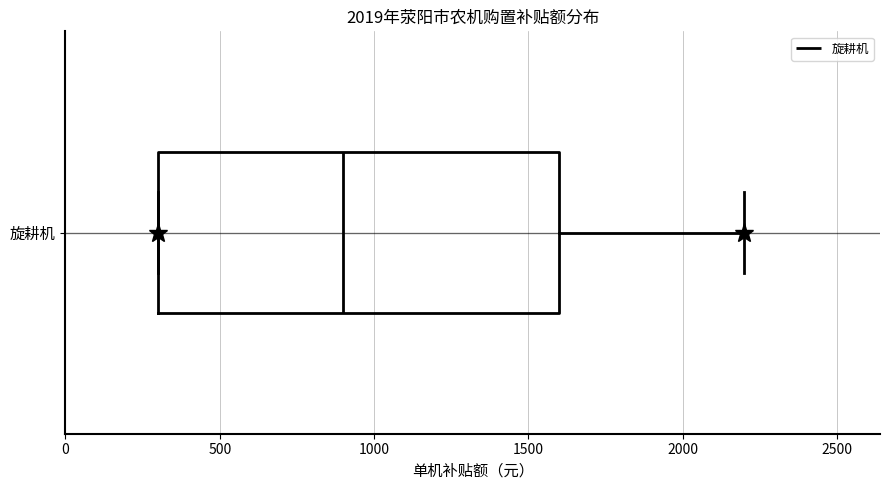

Read this box plot against the x-axis: the position of the median line, the range covered by the box, and the ends of both whiskers. The values are not printed on the chart, so give them approximately, as read against the axis.

median 900, box 300 to 1600, whiskers 300 to 2200